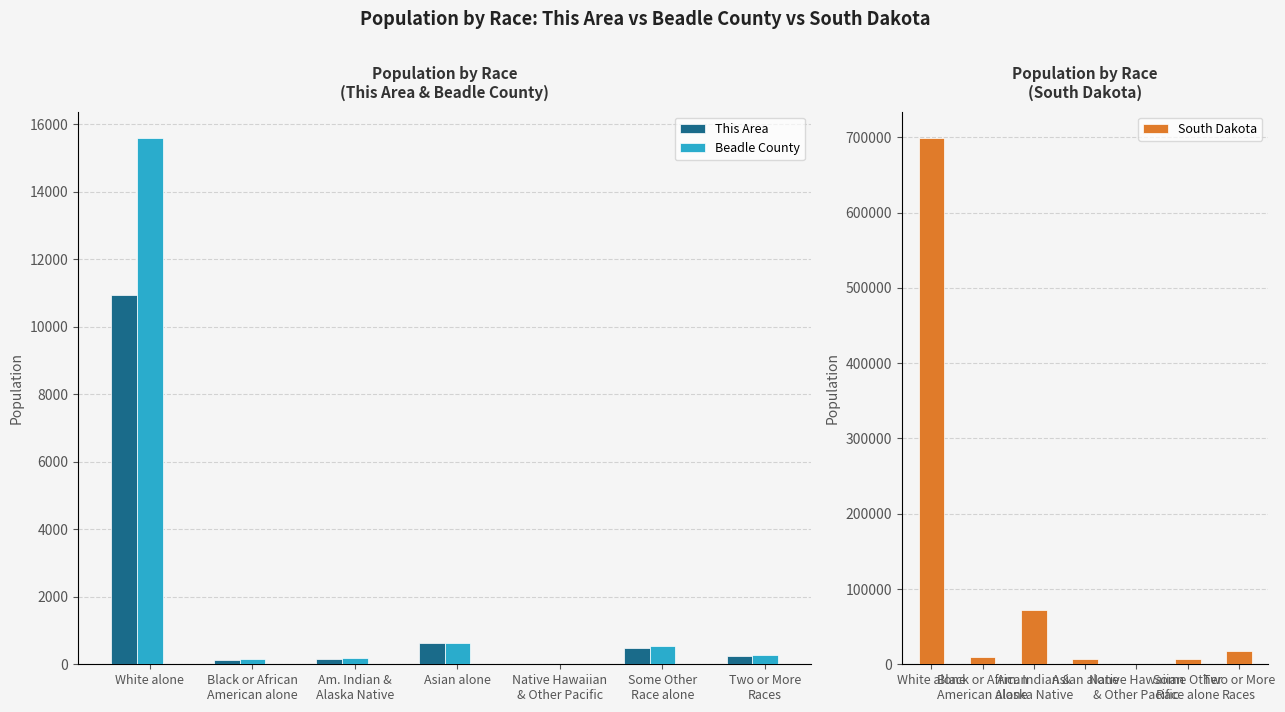

True or false: Beadle County has a value of 235 at Black or African
American alone.

False